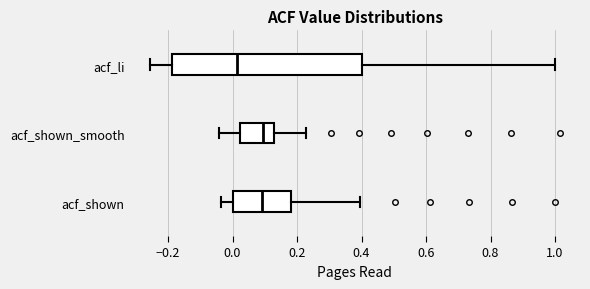

Where does the median line of the box for acf_li sit on the x-axis? The values are not printed on the chart, so give them approximately, as read against the axis.

0.02